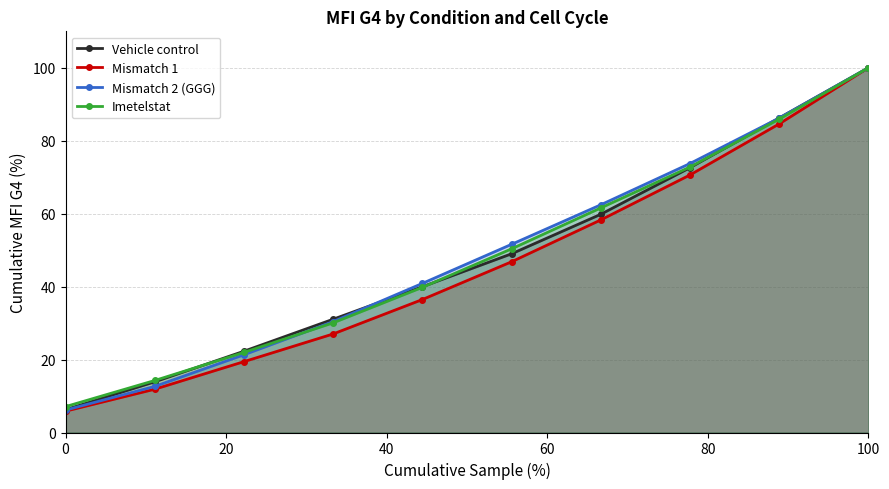

True or false: Mismatch 1 and Vehicle control intersect in this chart.

False